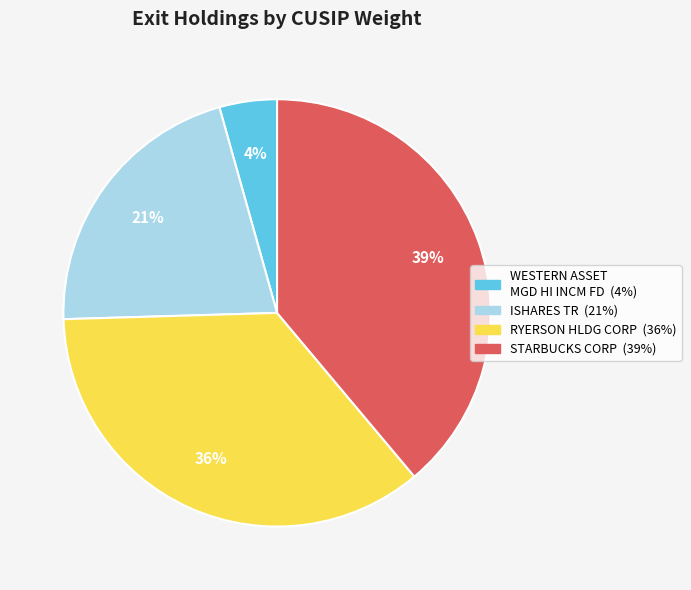

To the nearest percent, what percentage of the pie is ISHARES TR?

21%